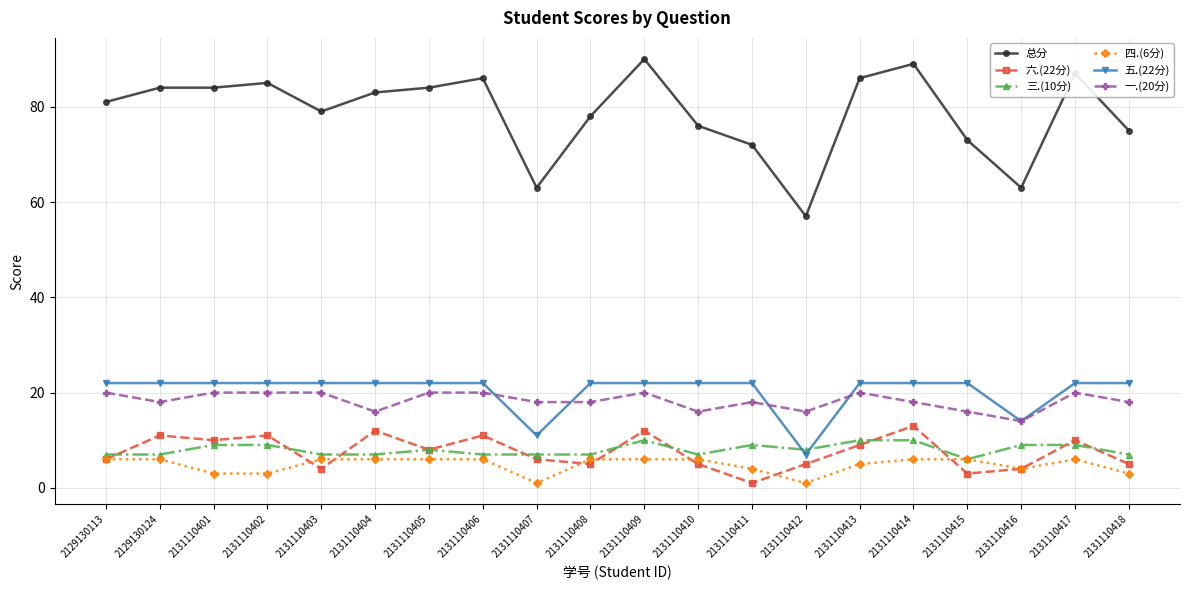

What is the value of the 四.(6分) point at the 3rd from the left?

3